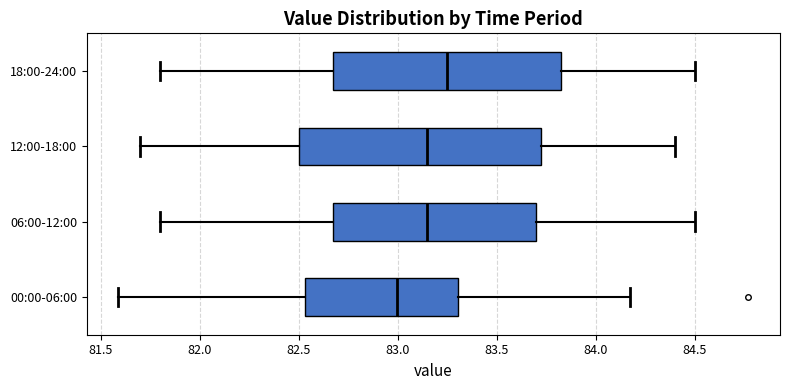

Comparing the boxes themselves (not the whiskers), which one is the widest?

12:00-18:00